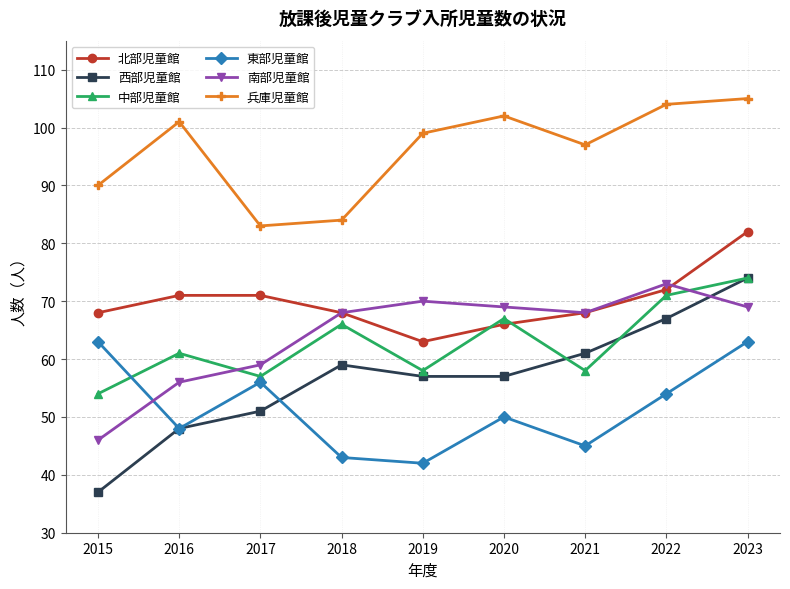

In 東部児童館, how many points are lower than both neighbors (excluding endpoints)?

3